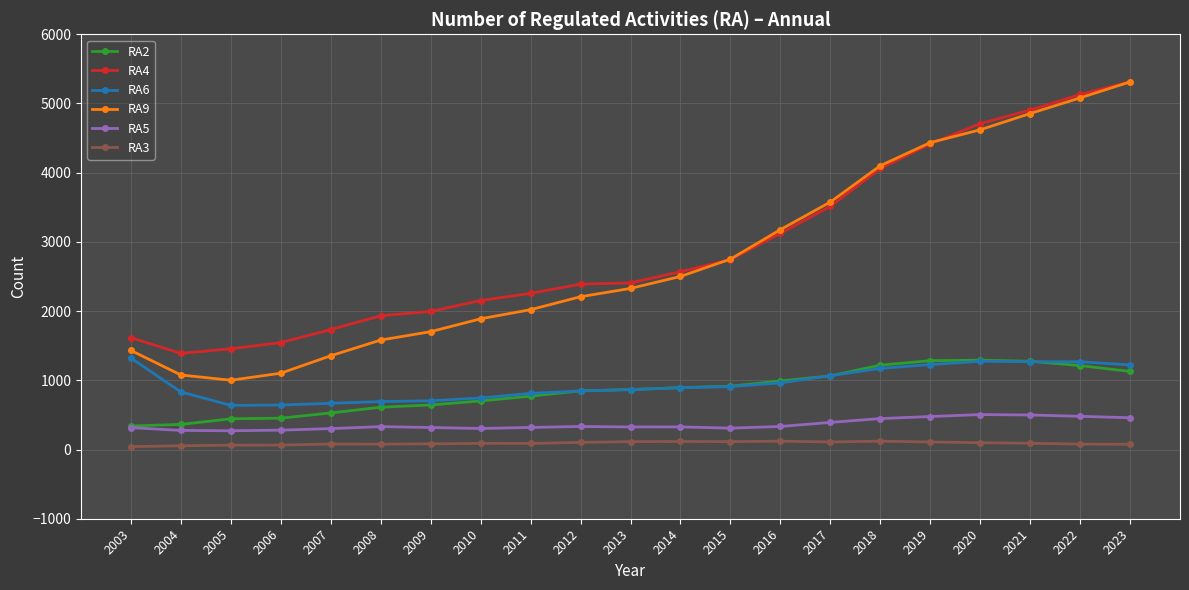

True or false: RA5 and RA3 cross at least once.

False